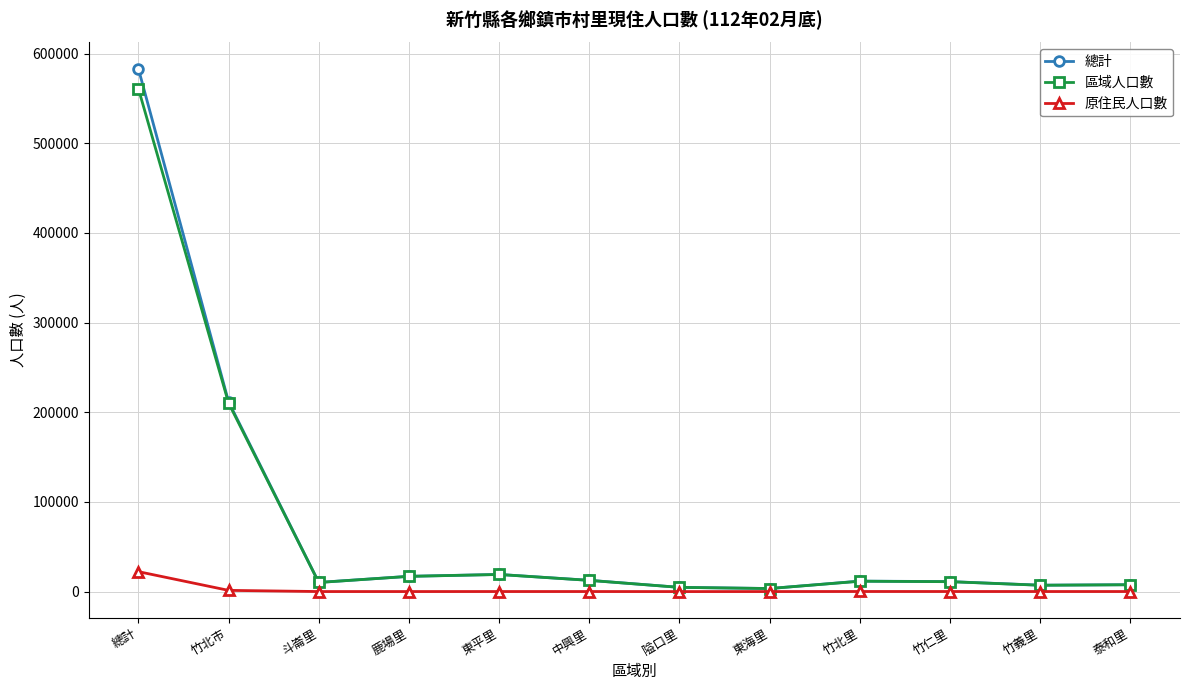

What is the label of the 2nd point from the left?

竹北市